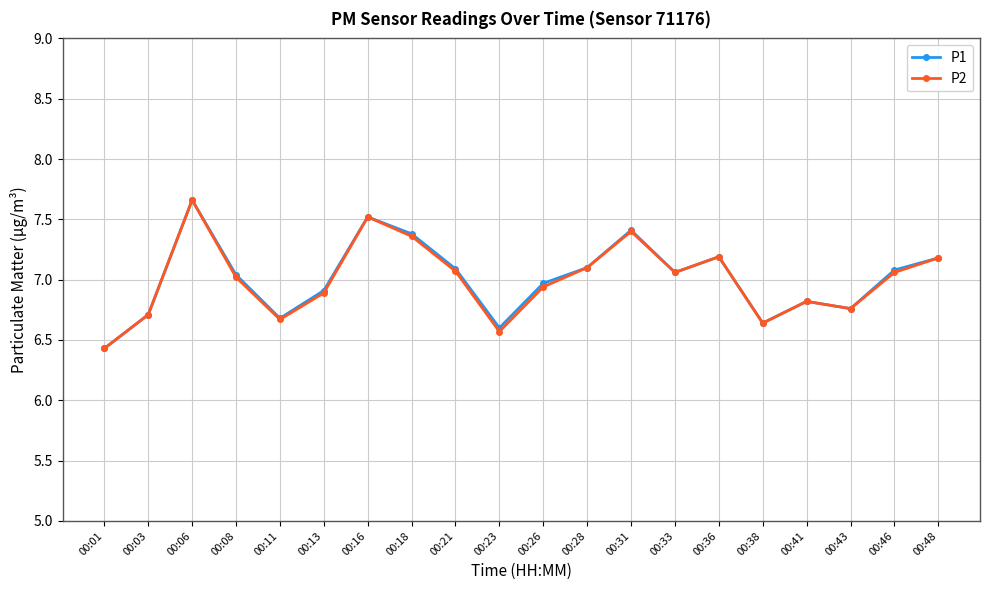

What is the value of the P1 point at the 1st from the left?

6.4